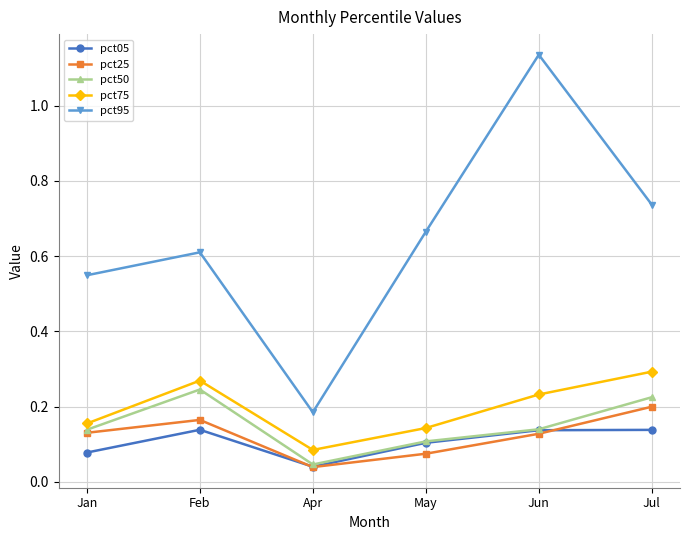

True or false: pct95 and pct75 intersect in this chart.

False